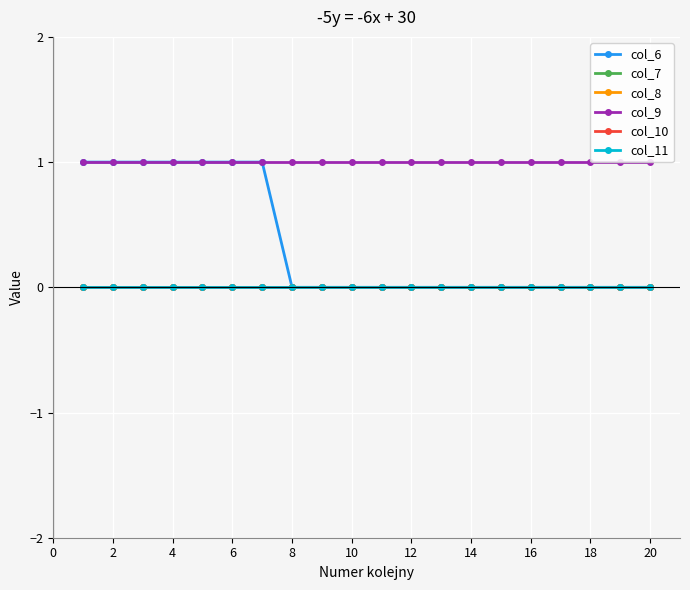

Does the chart have visible grid lines?

Yes